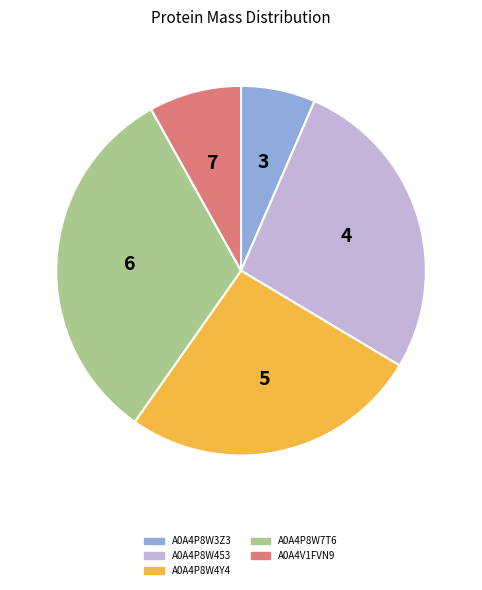

The A0A4V1FVN9 slice represents 17% of the pie. True or false?

False